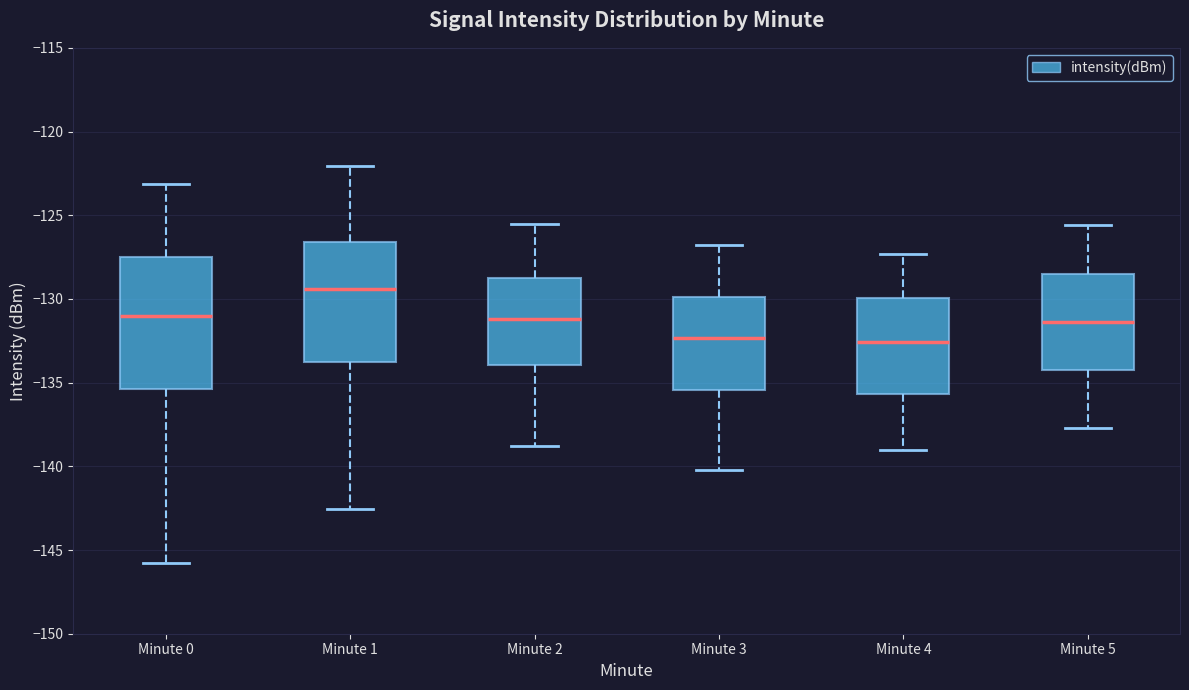

Comparing the boxes themselves (not the whiskers), which one is the tallest?

Minute 0